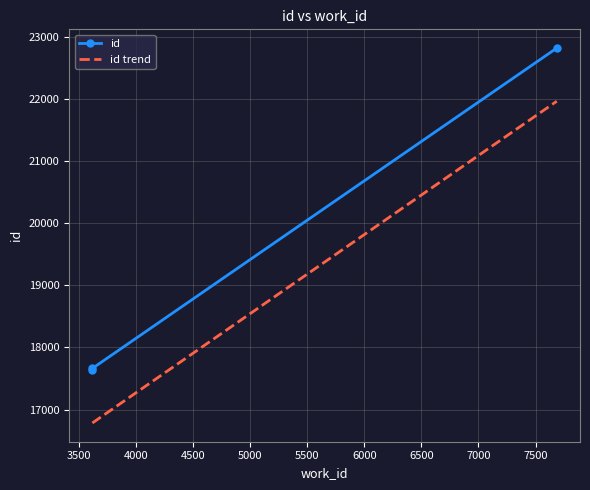

Count the number of data series in this chart.

1